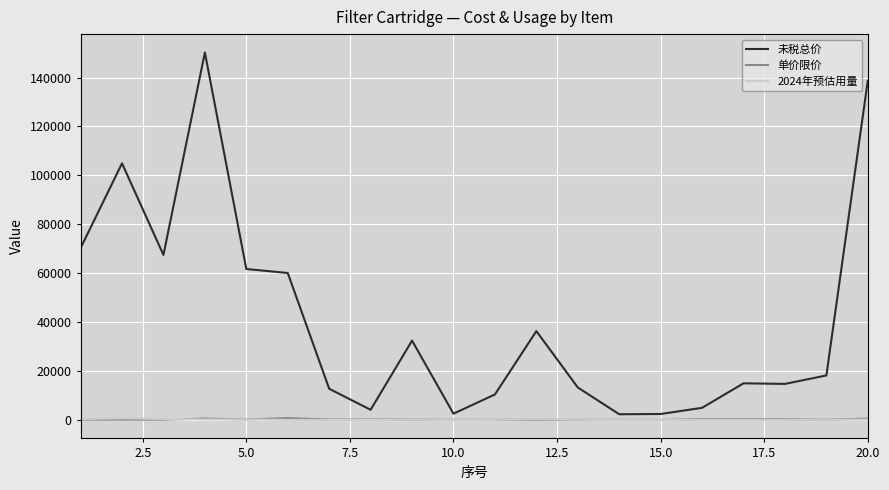

What are all the series names shown in the legend?

未税总价, 单价限价, 2024年预估用量